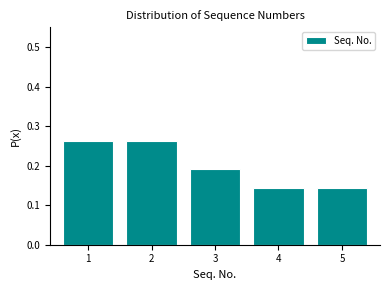

Count the values in the range 0 to 1.

5